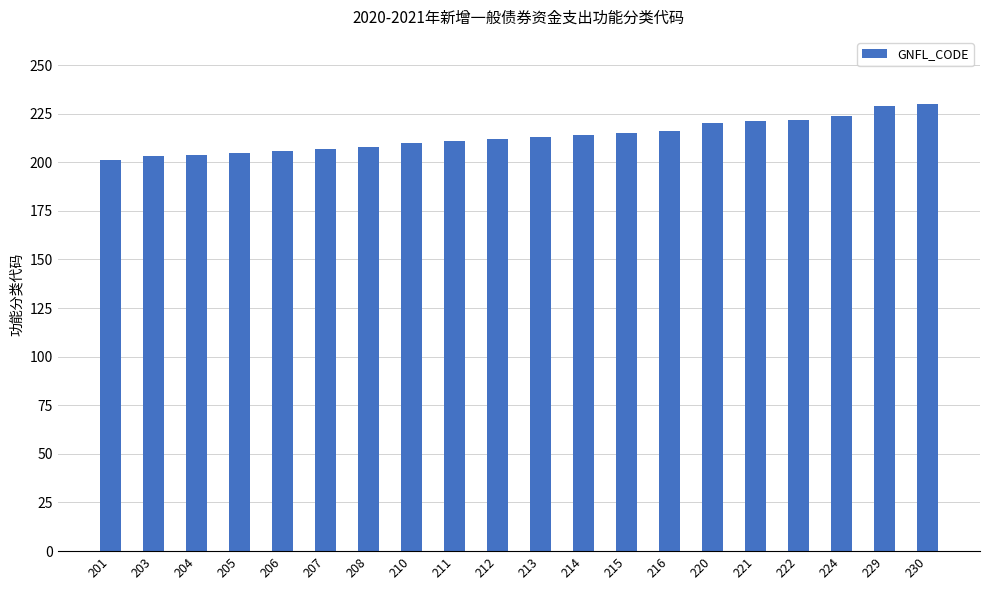

What is the change in value from 204 to 220?

+16